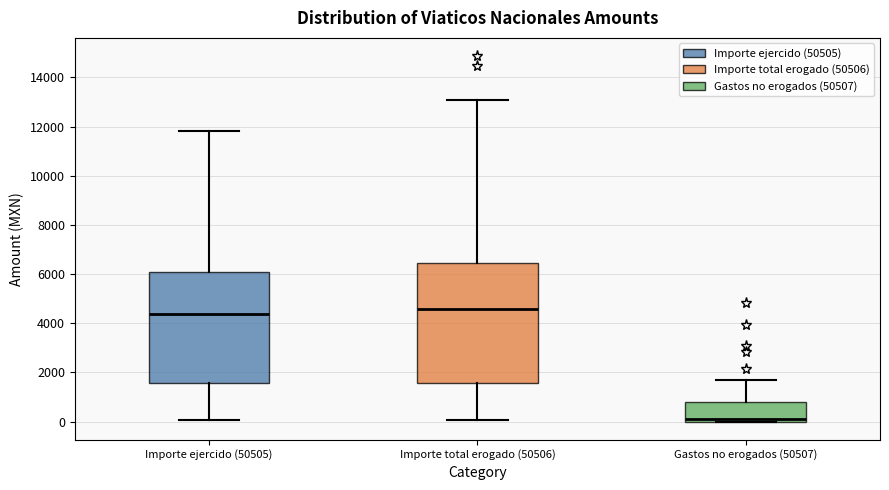

Reading left to right, read every box against the y-axis: the position of its median line, the range the box covers, and the ends of its whiskers. The values are not printed on the chart, so give them approximately, as read against the axis.

Importe ejercido (50505): median 4400, box 1600 to 6000, whiskers 0 to 11800
Importe total erogado (50506): median 4600, box 1600 to 6400, whiskers 0 to 13000
Gastos no erogados (50507): median 200, box 0 to 800, whiskers 0 to 1800